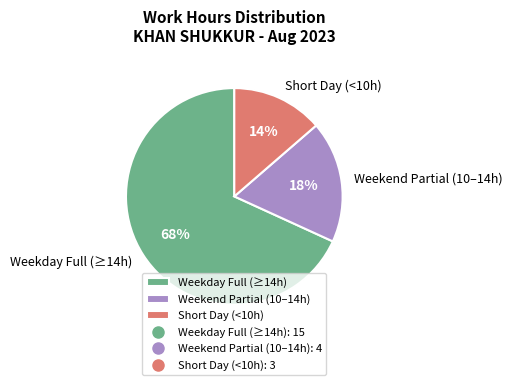

Which has a higher value, Short Day (<10h) or Weekday Full (≥14h)?

Weekday Full (≥14h)